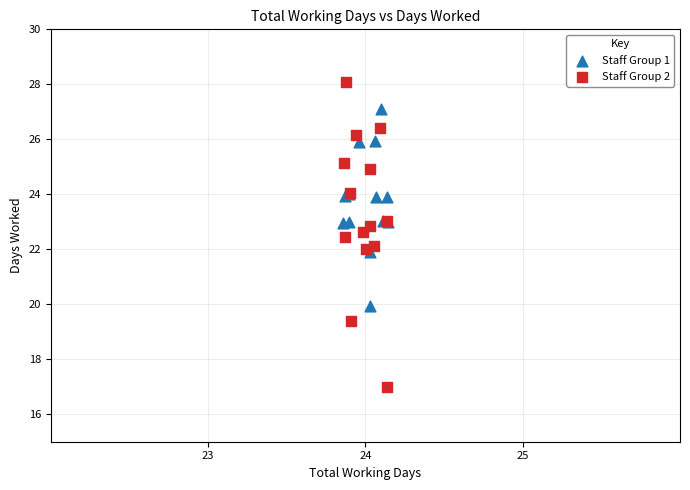

Which series contains the highest Y value?

Staff Group 2